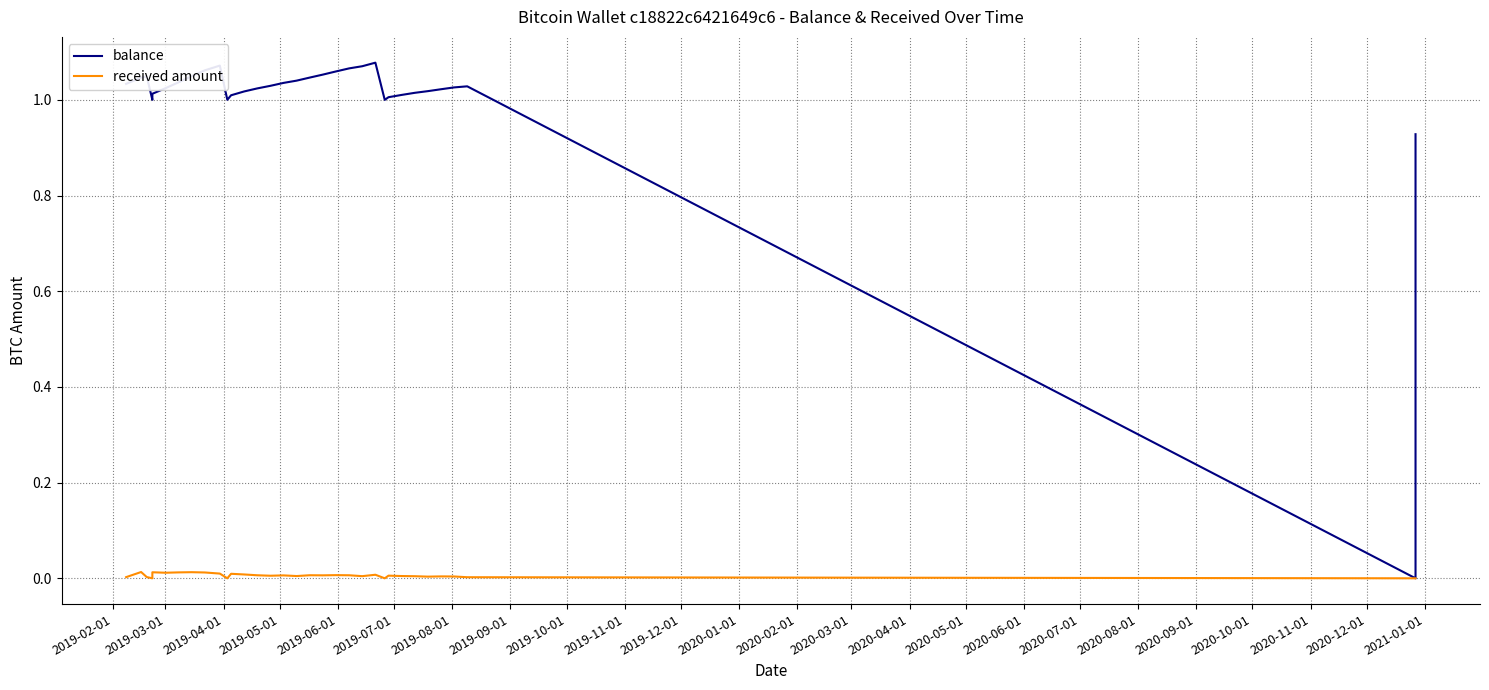

True or false: balance and received amount intersect in this chart.

False